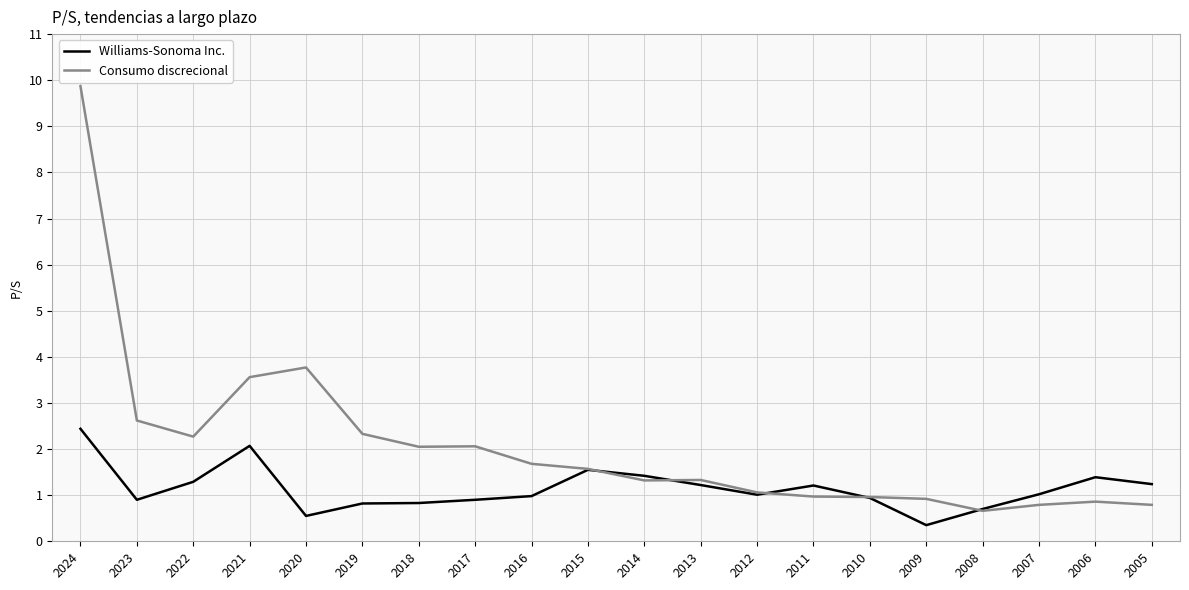

What is the spread (max minus min) of values at 2009?

0.6